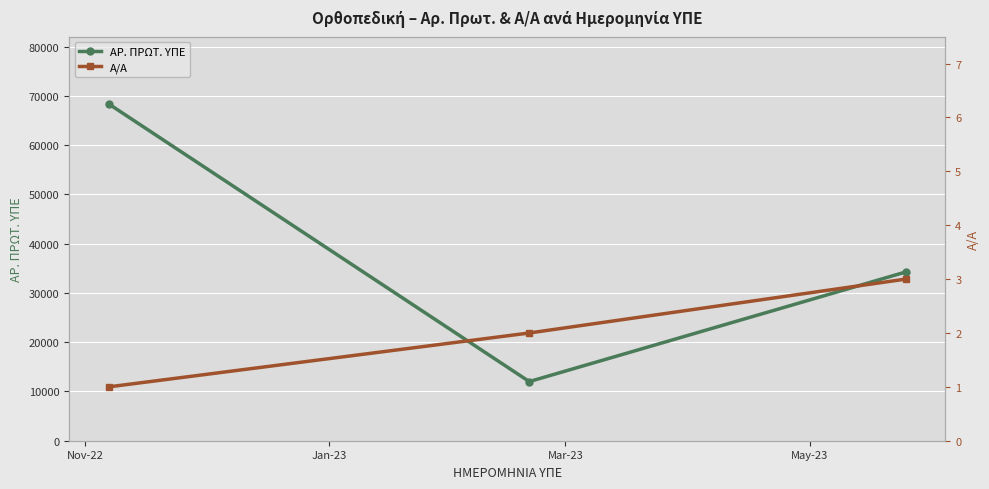

What is the smallest value displayed?

1